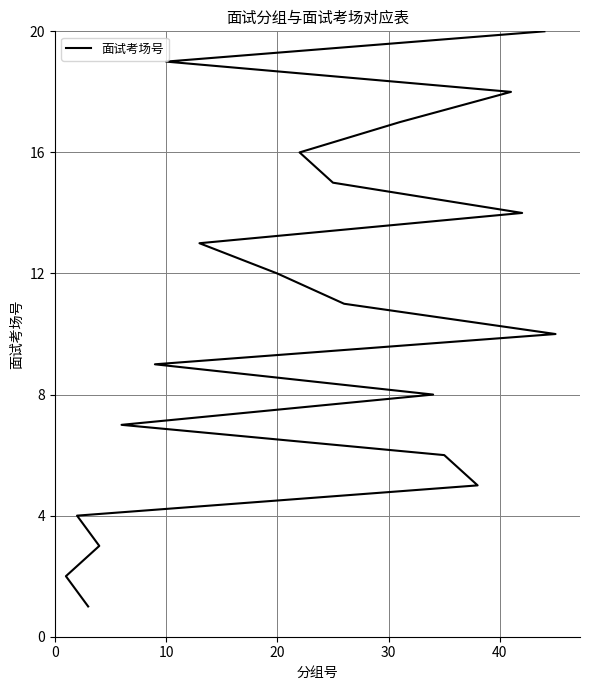

How many lines are shown in the chart?

1